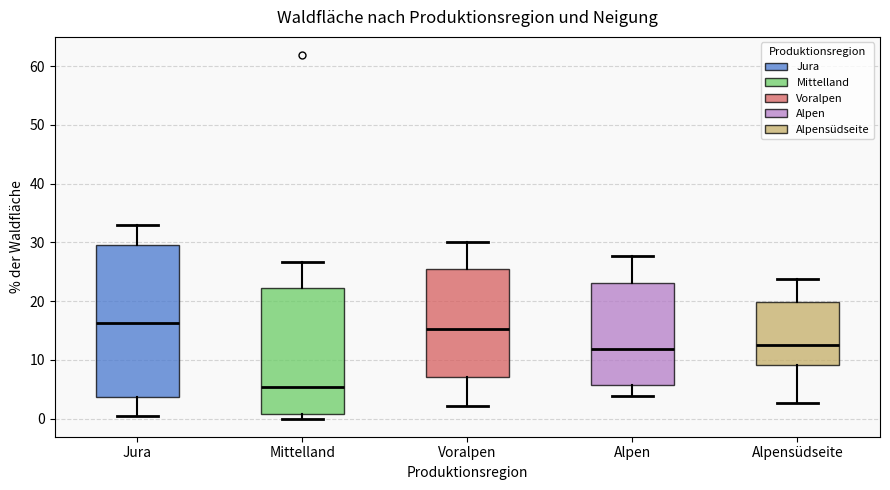

Reading left to right, read every box against the y-axis: the position of its median line, the range the box covers, and the ends of its whiskers. The values are not printed on the chart, so give them approximately, as read against the axis.

Jura: median 16, box 4 to 30, whiskers 0 to 33
Mittelland: median 5, box 1 to 22, whiskers 0 to 27
Voralpen: median 15, box 7 to 26, whiskers 2 to 30
Alpen: median 12, box 6 to 23, whiskers 4 to 28
Alpensüdseite: median 12, box 9 to 20, whiskers 3 to 24